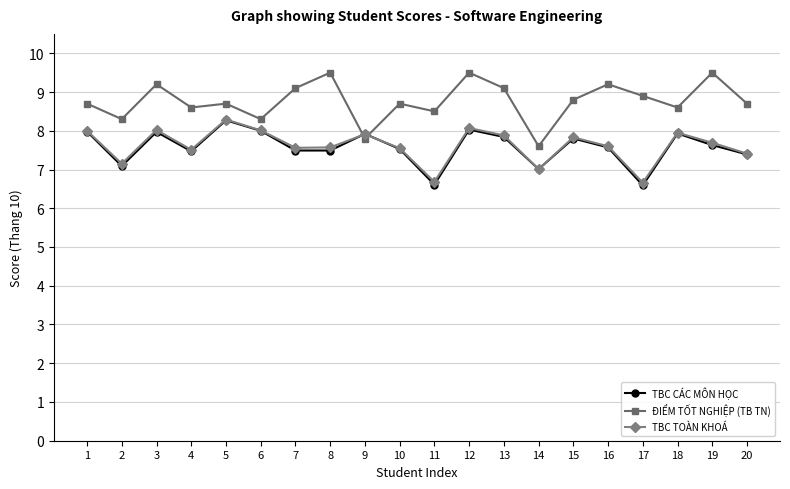

Where does the TBC TOÀN KHOÁ series first go above 7?

1